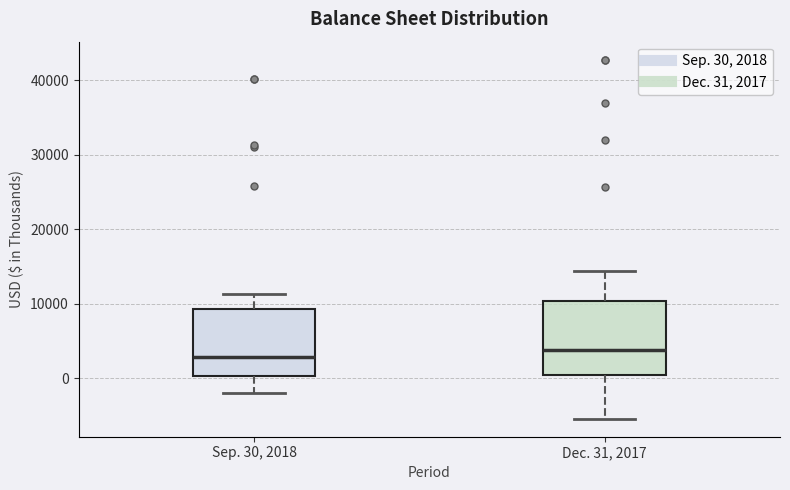

Reading left to right, transcribe this box plot: for each box, give where its median line is, the range the box spans, and where its two whiskers end, as read against the y-axis. The values are not printed on the chart, so give them approximately, as read against the axis.

Sep. 30, 2018: median 3000, box 0 to 9000, whiskers -2000 to 11000
Dec. 31, 2017: median 4000, box 0 to 10000, whiskers -5000 to 14000